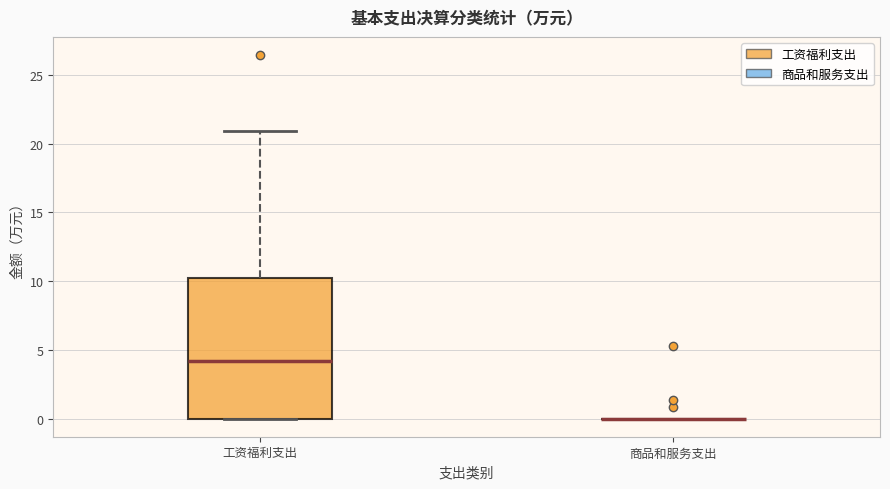

Reading left to right, read every box against the y-axis: the position of its median line, the range the box covers, and the ends of its whiskers. The values are not printed on the chart, so give them approximately, as read against the axis.

工资福利支出: median 4, box 0 to 10, whiskers 0 to 21
商品和服务支出: box collapsed to a line at 0, whiskers 0 to 0